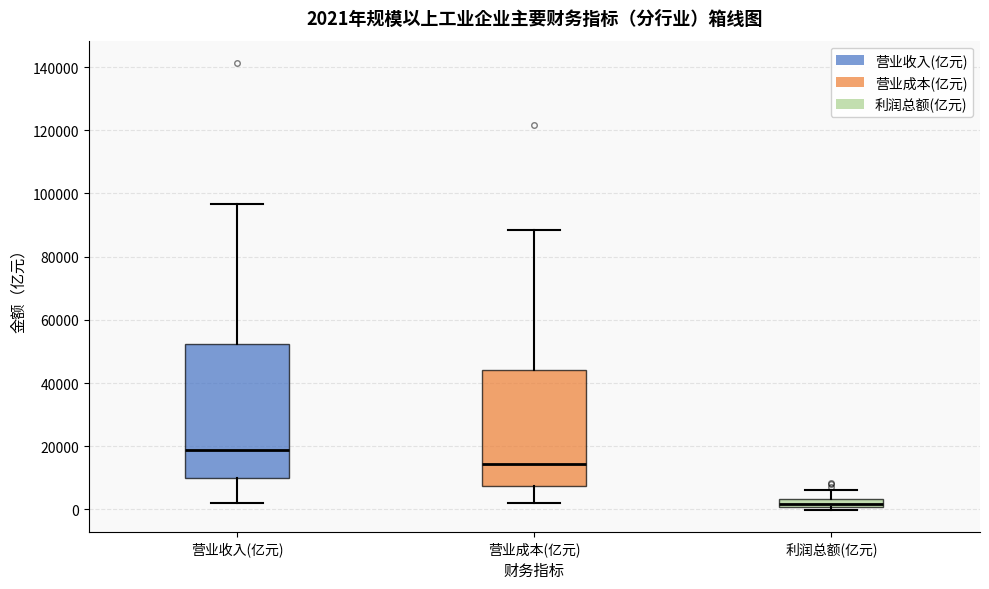

Comparing the boxes themselves (not the whiskers), which one is the tallest?

营业收入(亿元)